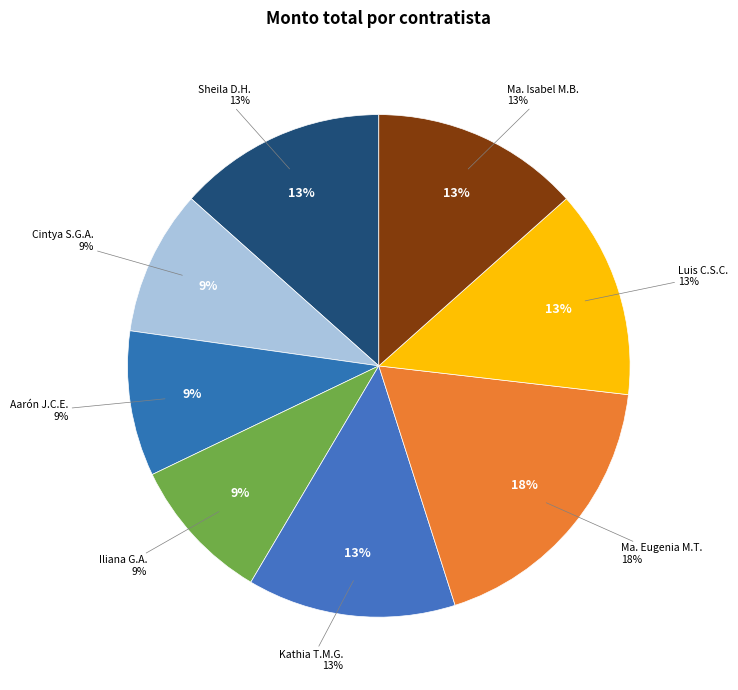

What is the ratio of the value at Luis César Sánchez Cambrón to the value at Iliana García Alaníz?

1.4